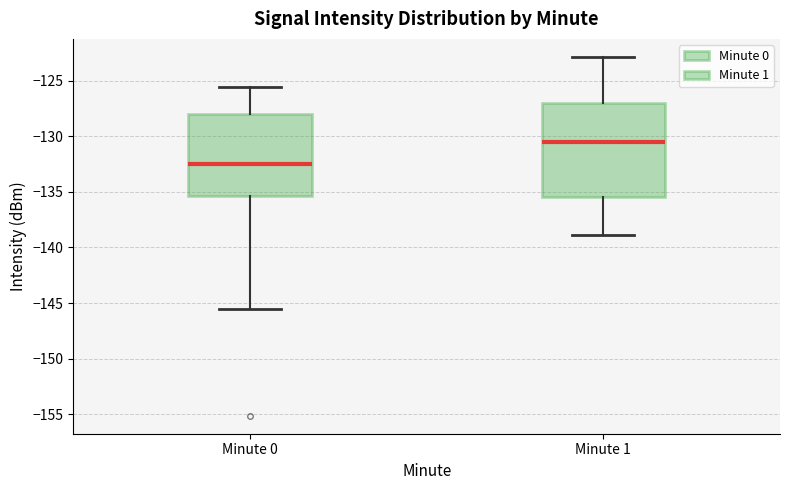

Which box is the tallest, from its lower edge to its upper edge?

Minute 1